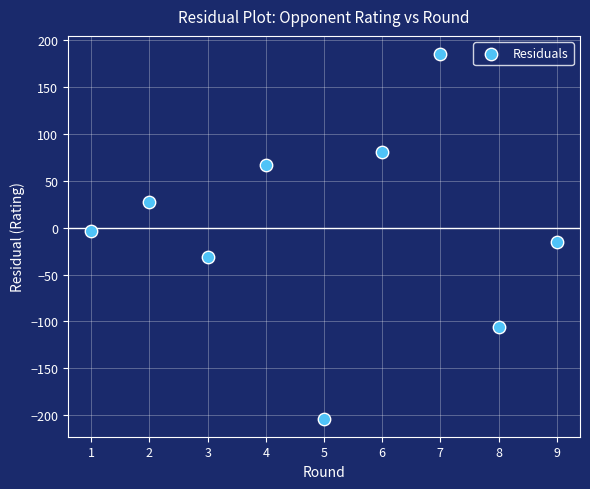

What is the range of Y values (max minus min)?

389.1